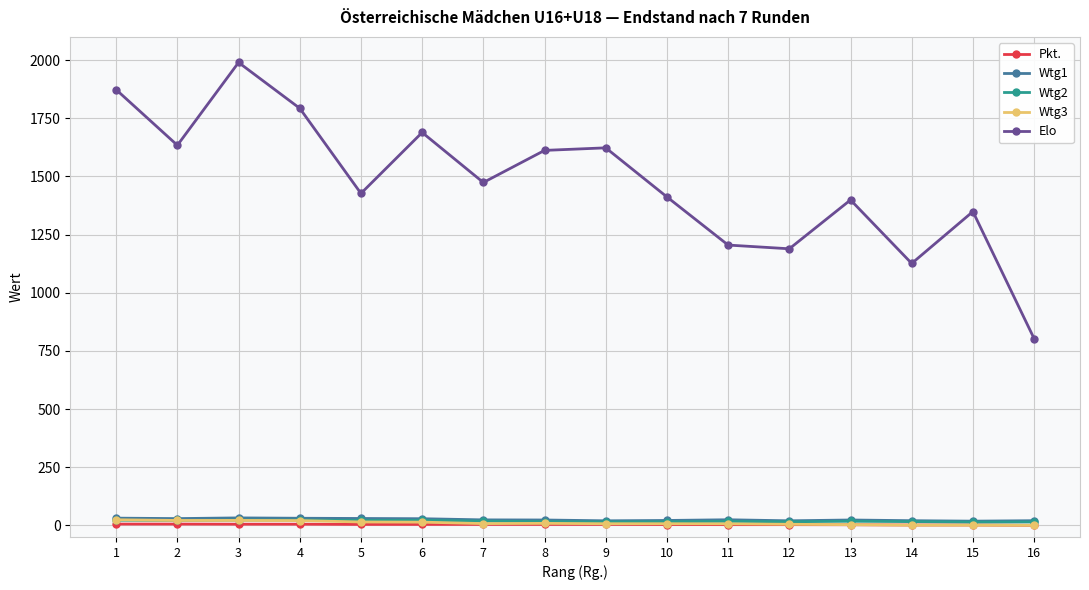

Between 6 and 14, which series saw the biggest shift?

Elo